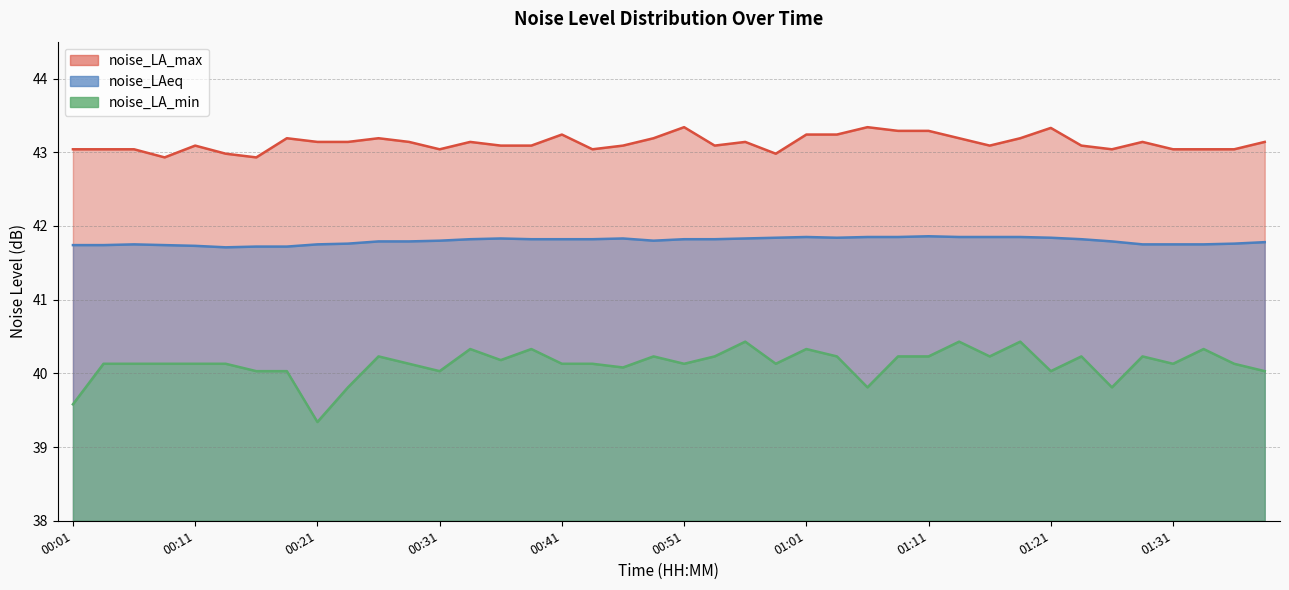

Which series has the widest spread of values?

noise_LA_min